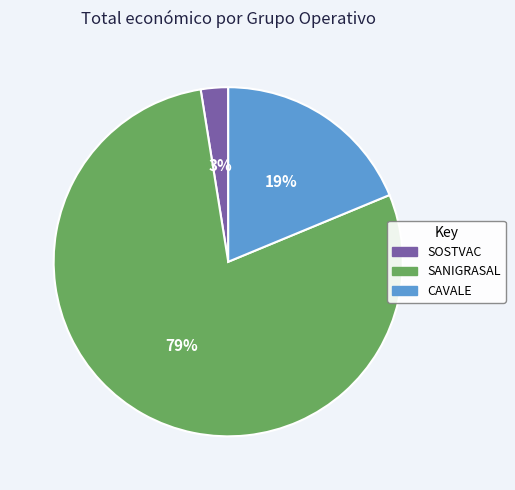

What is the ratio of the value at SANIGRASAL to the value at CAVALE?

4.2